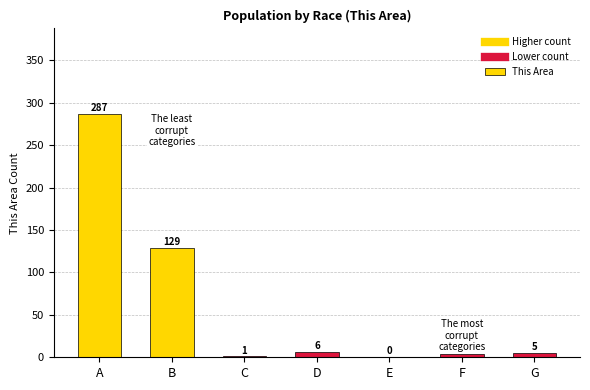

At which label does the data first exceed 5?

A